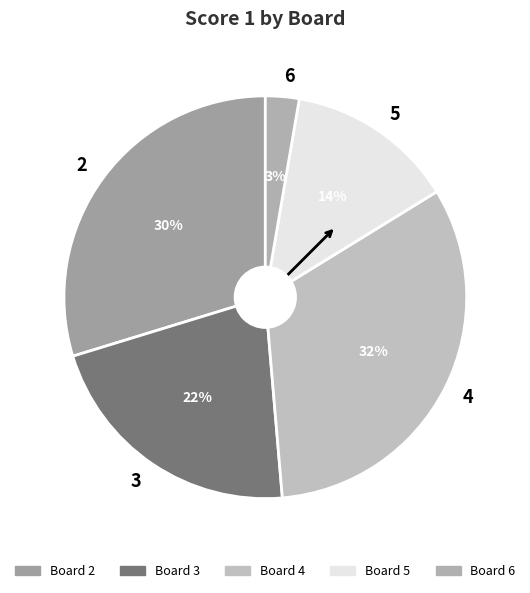

To the nearest percent, what is the average slice percentage?

20%